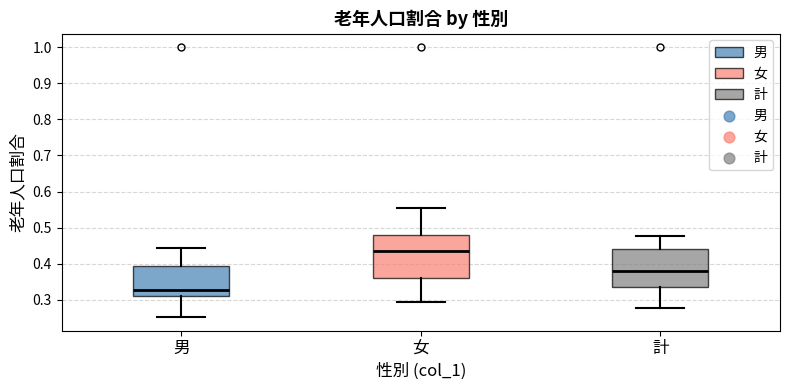

Where is the lower edge of the box for 計 on the y-axis? The values are not printed on the chart, so give them approximately, as read against the axis.

0.34